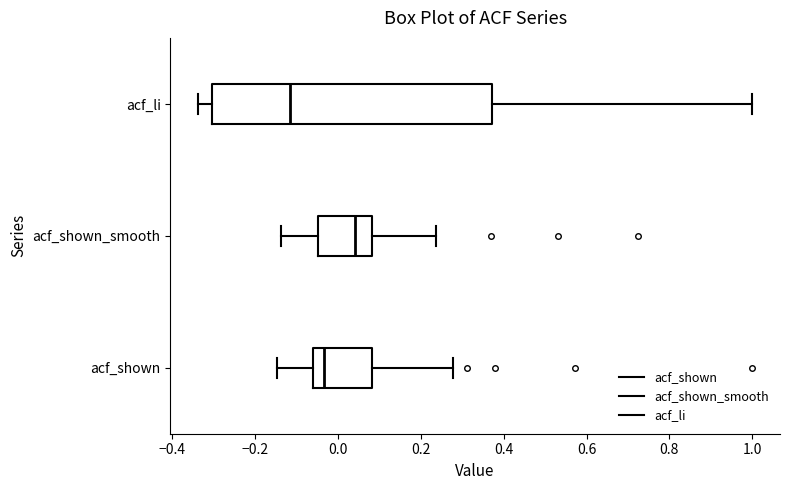

Where does the median line of the box for acf_li sit on the x-axis? The values are not printed on the chart, so give them approximately, as read against the axis.

-0.12